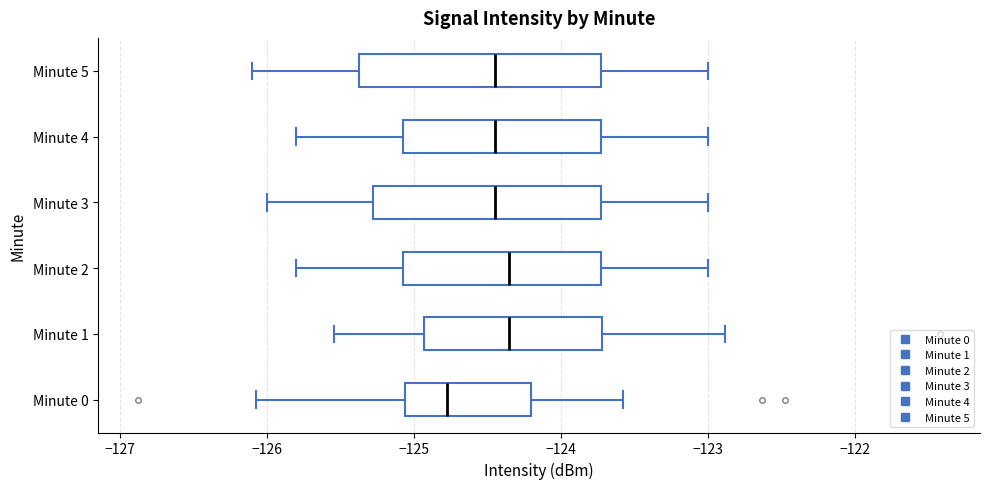

Reading bottom to top, read every box against the x-axis: the position of its median line, the range the box covers, and the ends of its whiskers. The values are not printed on the chart, so give them approximately, as read against the axis.

Minute 0: median -124.8, box -125.1 to -124.2, whiskers -126.1 to -123.6
Minute 1: median -124.3, box -124.9 to -123.7, whiskers -125.5 to -122.9
Minute 2: median -124.3, box -125.1 to -123.7, whiskers -125.8 to -123.0
Minute 3: median -124.4, box -125.3 to -123.7, whiskers -126.0 to -123.0
Minute 4: median -124.4, box -125.1 to -123.7, whiskers -125.8 to -123.0
Minute 5: median -124.4, box -125.4 to -123.7, whiskers -126.1 to -123.0